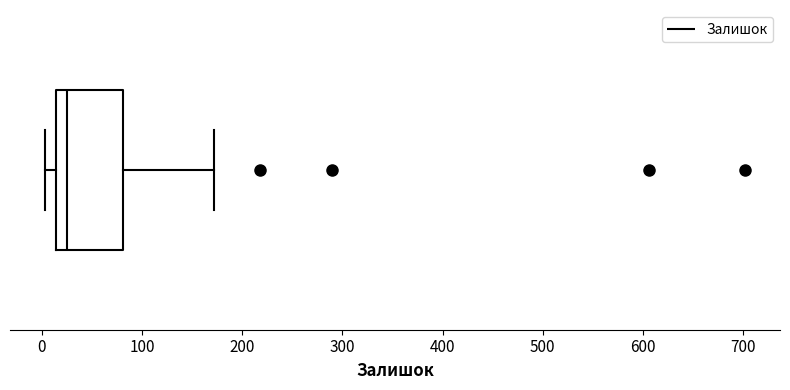

Read this box plot against the x-axis: the position of the median line, the range covered by the box, and the ends of both whiskers. The values are not printed on the chart, so give them approximately, as read against the axis.

median 30, box 10 to 80, whiskers 0 to 170